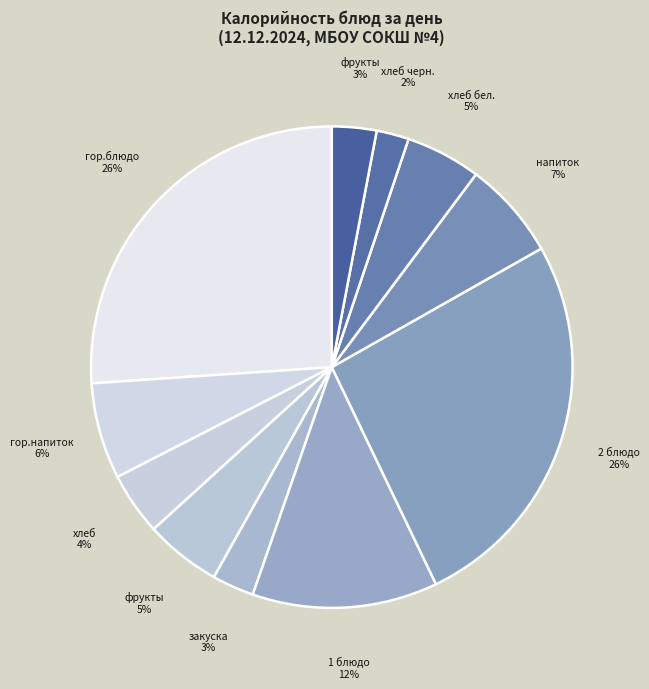

Count the number of slices in the pie.

11